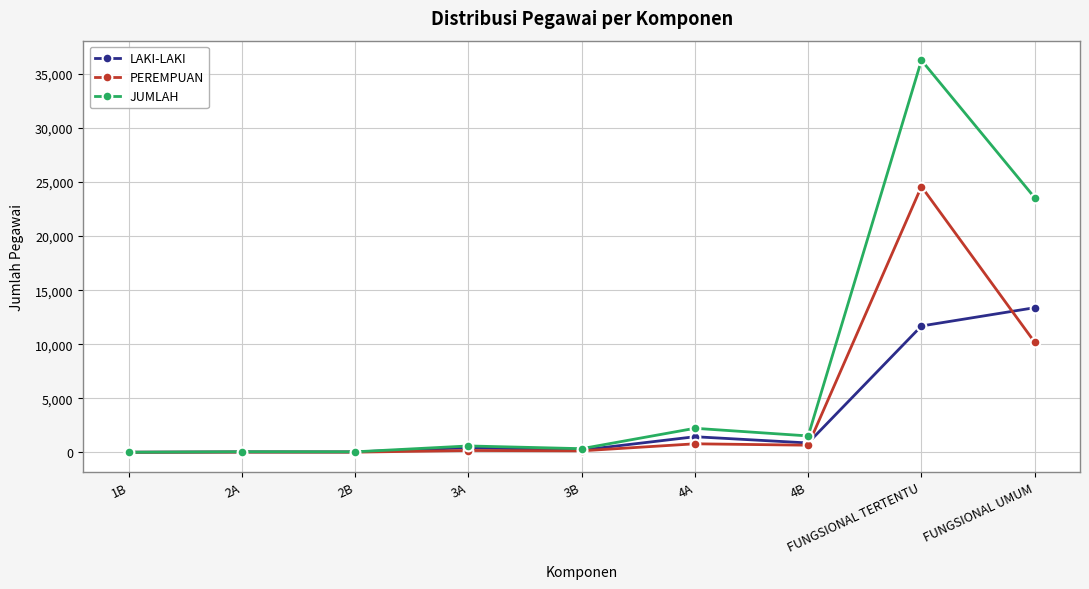

Which category has the highest value in the PEREMPUAN series?

FUNGSIONAL TERTENTU